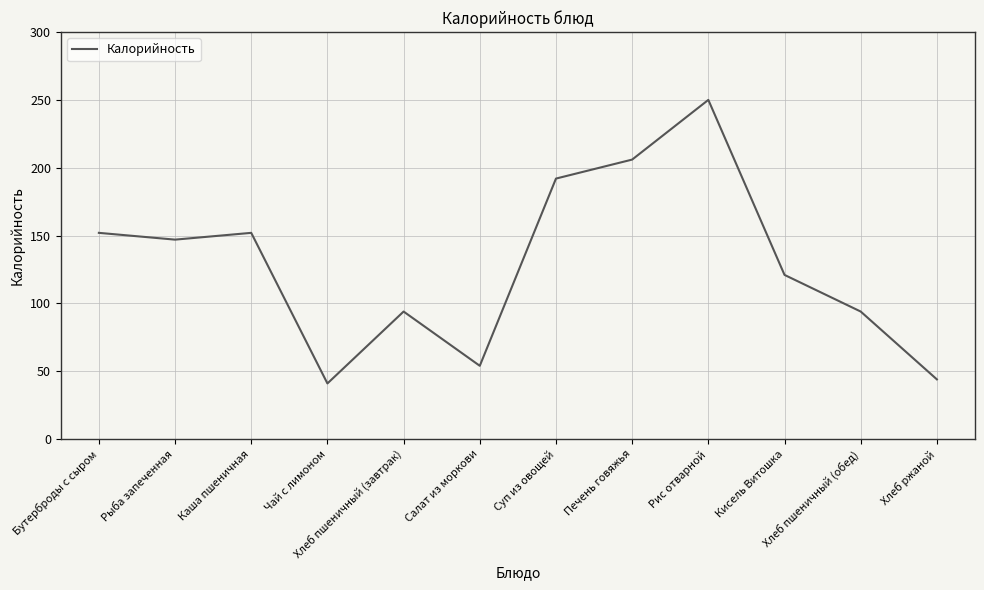

What is the change in value from Рыба запеченная to Рис отварной?

+103